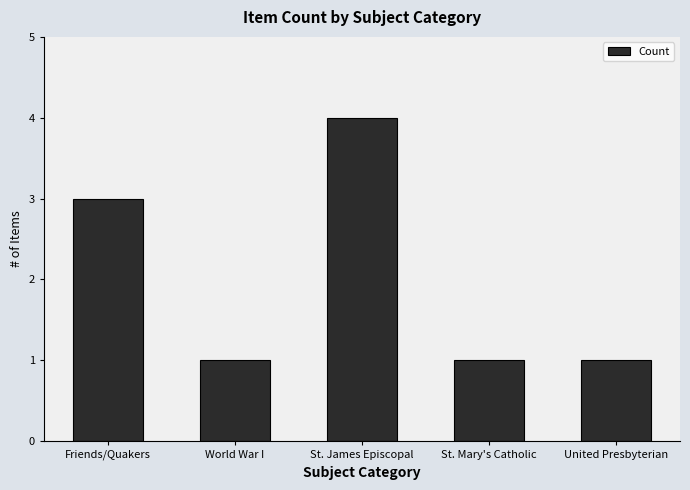

What is the greatest value displayed?

4